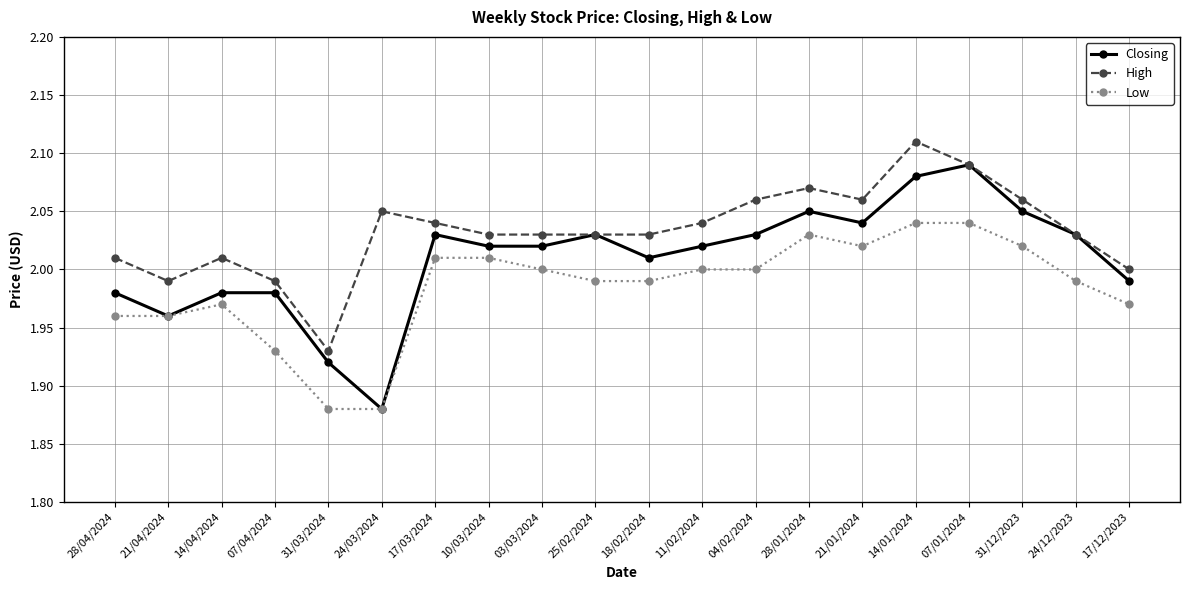

What is the label of the 11th point from the left?

18/02/2024